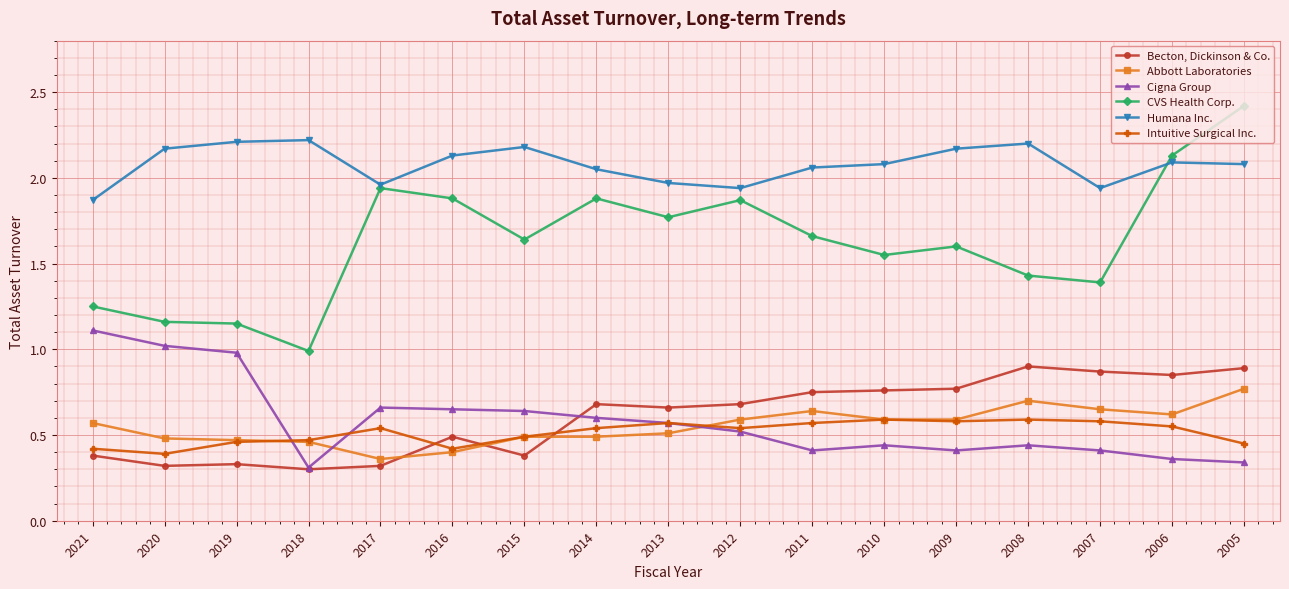

At 2005, list the series in order from smallest to largest.

Cigna Group, Intuitive Surgical Inc., Abbott Laboratories, Becton, Dickinson & Co., Humana Inc., CVS Health Corp.